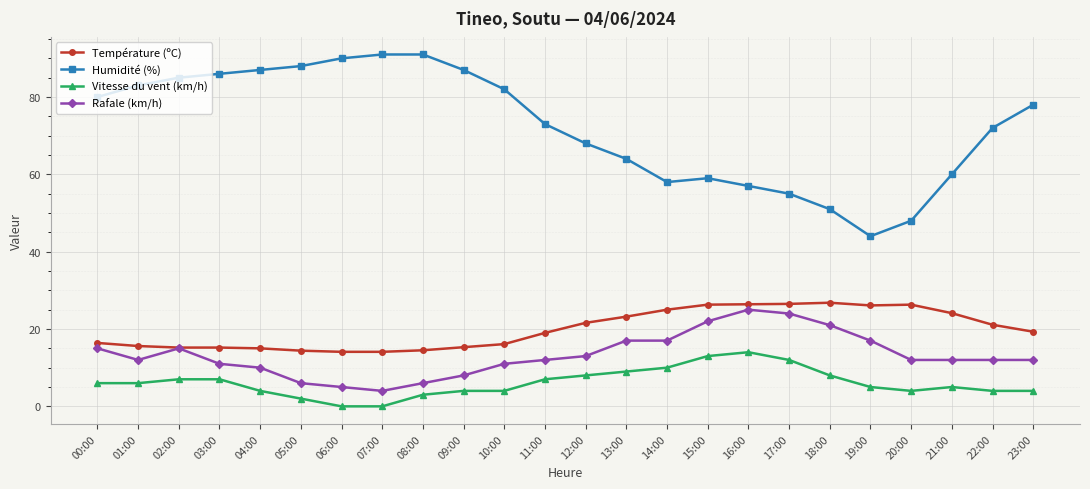

Rank the series at 14:00 from lowest to highest value.

Vitesse du vent (km/h), Rafale (km/h), Température (ºC), Humidité (%)